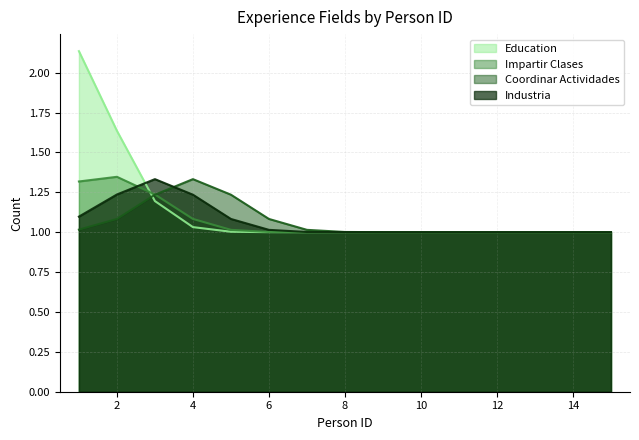

Does the chart display data point markers on the line(s)?

No